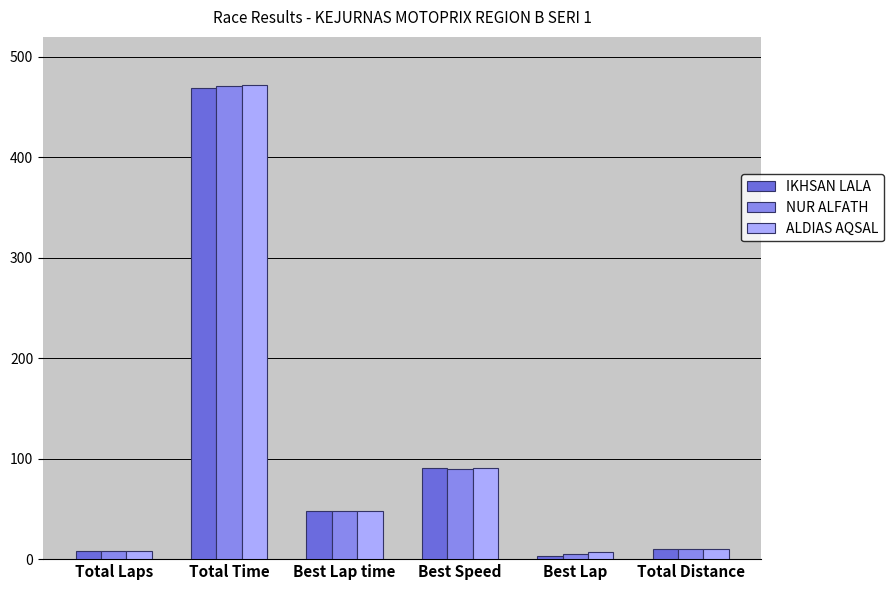

What is the label of the 1st bar from the right?

Total Distance